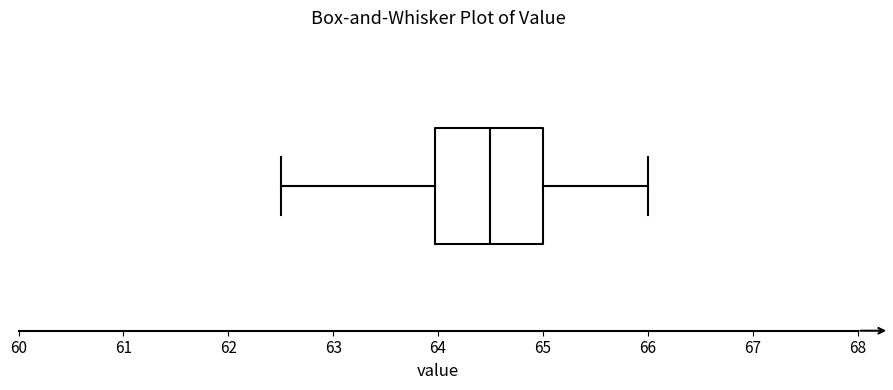

Read this box plot against the x-axis: the position of the median line, the range covered by the box, and the ends of both whiskers. The values are not printed on the chart, so give them approximately, as read against the axis.

median 64.5, box 64.0 to 65.0, whiskers 62.5 to 66.0